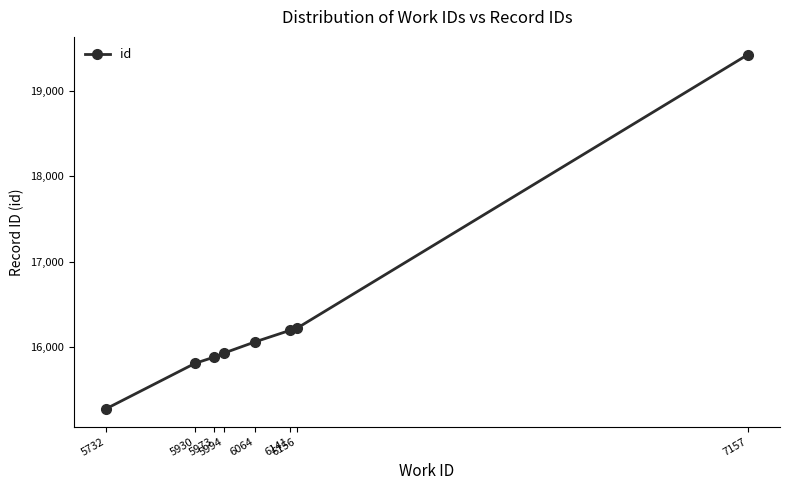

What is the value of the 3rd point from the left?

15883